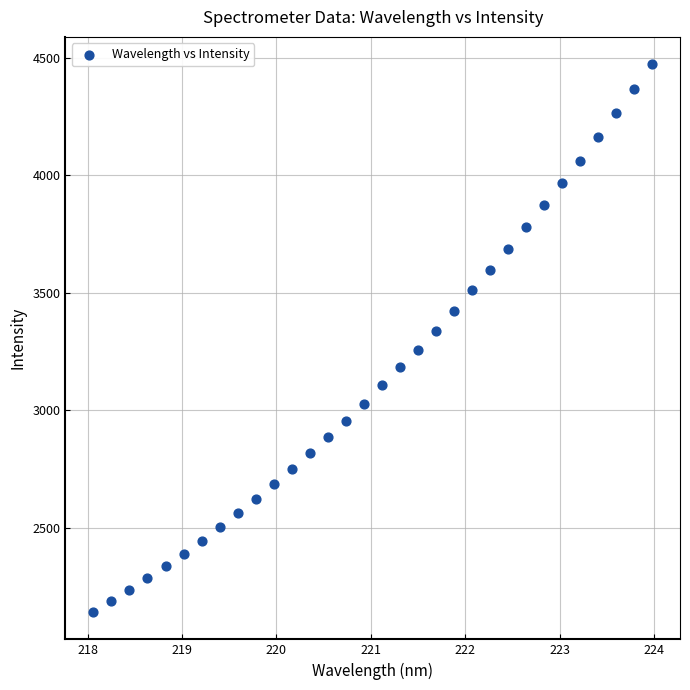

What is the range of Y values (max minus min)?

2330.3